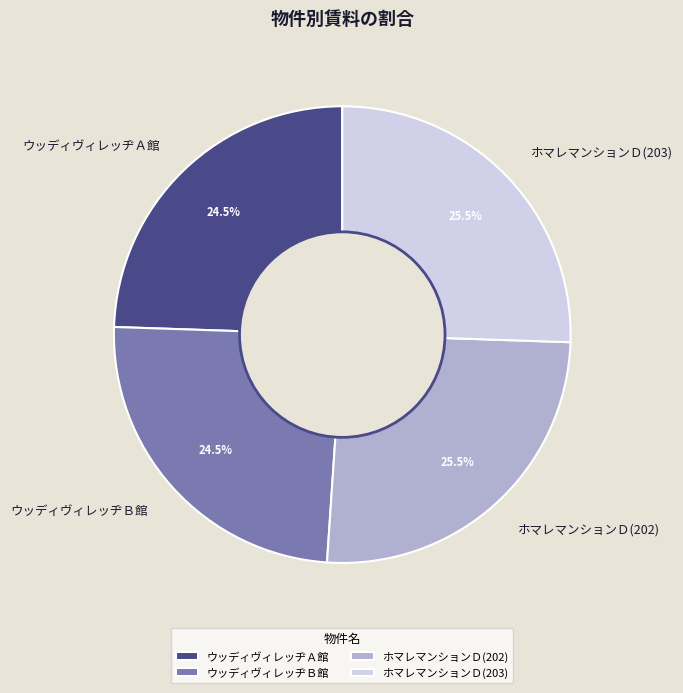

Is ウッディヴィレッヂＡ館 the majority of the pie?

No